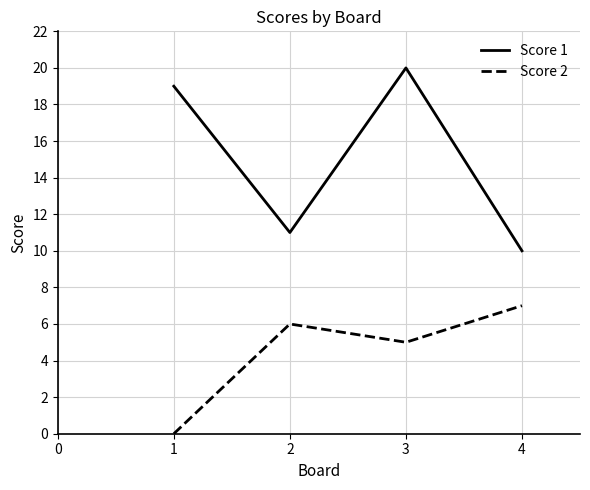

True or false: Score 2 and Score 1 cross at least once.

False